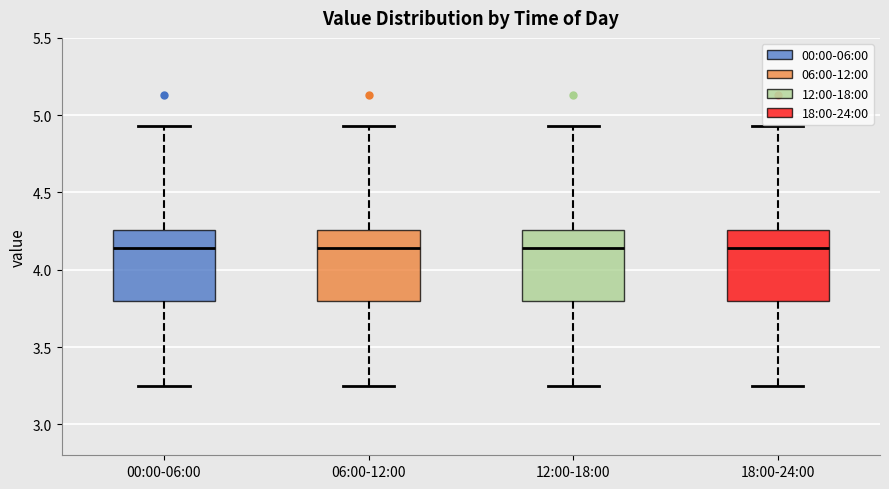

Reading left to right, read every box against the y-axis: the position of its median line, the range the box covers, and the ends of its whiskers. The values are not printed on the chart, so give them approximately, as read against the axis.

00:00-06:00: median 4.15, box 3.80 to 4.25, whiskers 3.25 to 4.95
06:00-12:00: median 4.15, box 3.80 to 4.25, whiskers 3.25 to 4.95
12:00-18:00: median 4.15, box 3.80 to 4.25, whiskers 3.25 to 4.95
18:00-24:00: median 4.15, box 3.80 to 4.25, whiskers 3.25 to 4.95